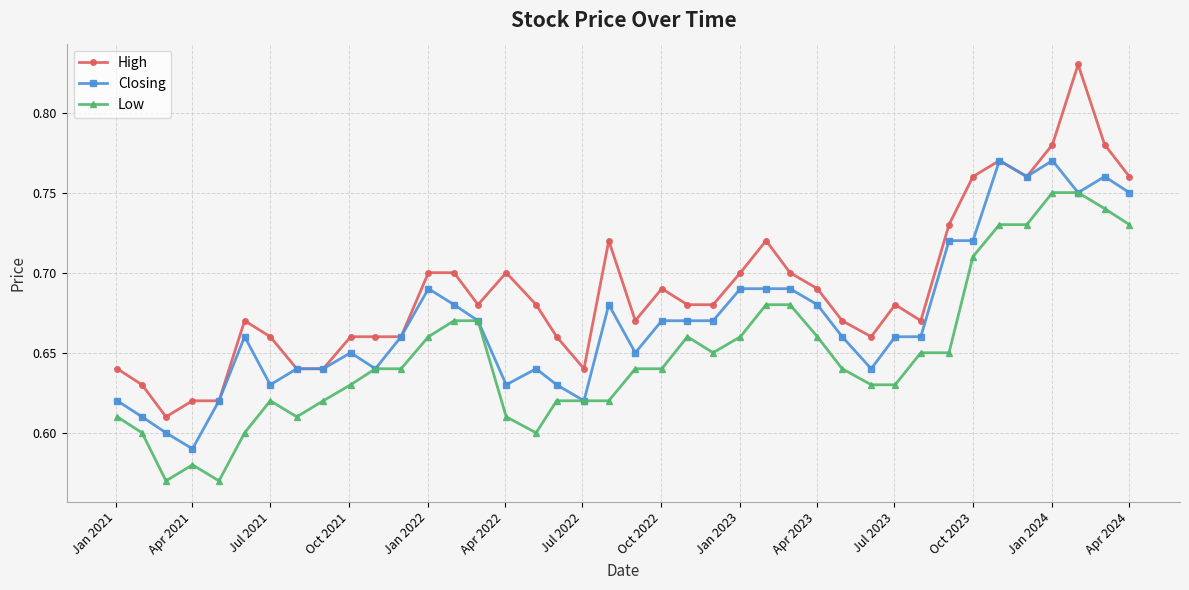

Count the Low values in the range 0 to 1.

40